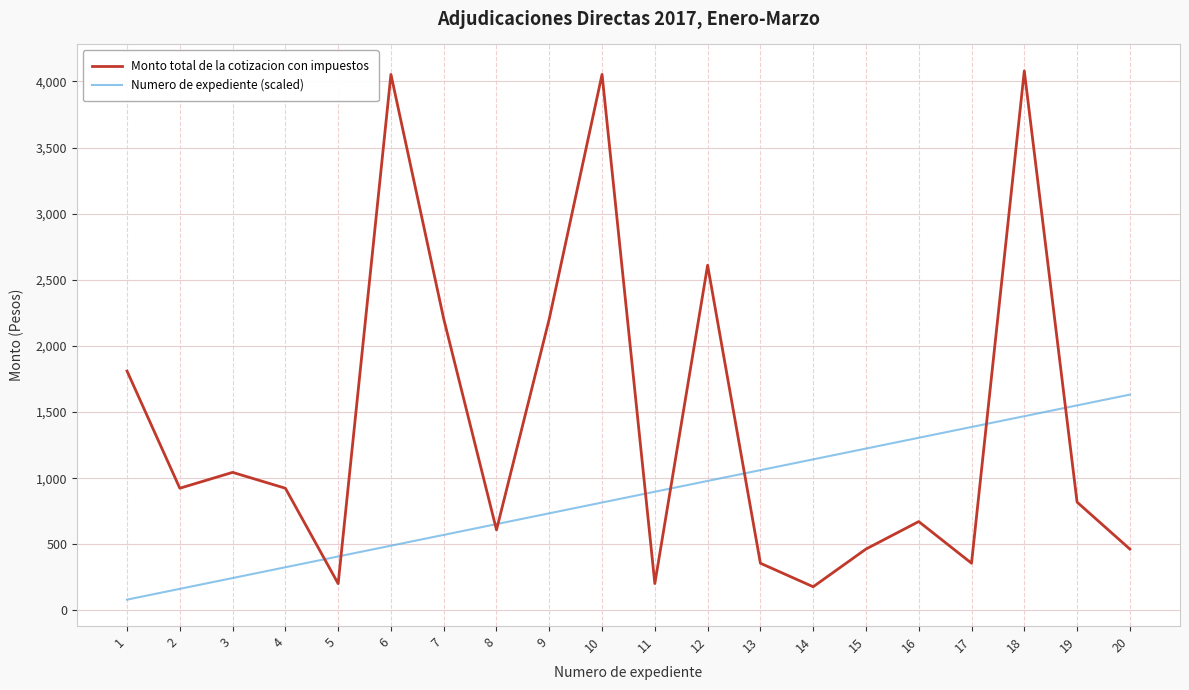

The value of Numero de expediente (scaled) at 18 is 910.4. True or false?

False